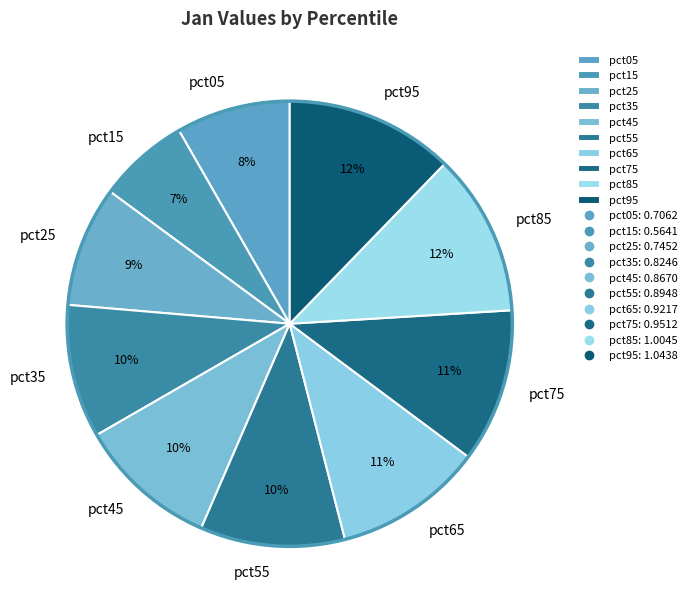

What percentage is the pct55 slice, to the nearest percent?

10%